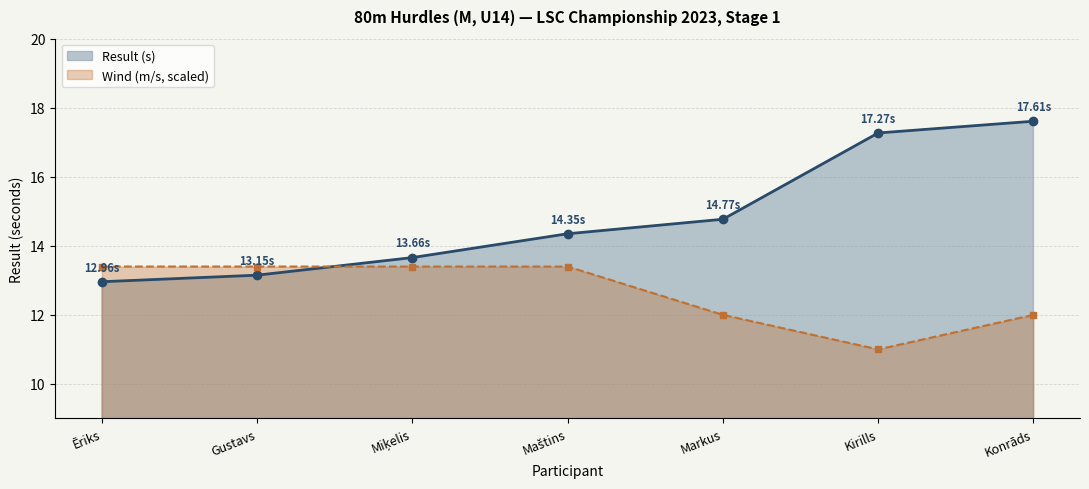

Between which two adjacent categories do Wind (m/s, scaled) and Result (s) first intersect?

Gustavs and Miķelis